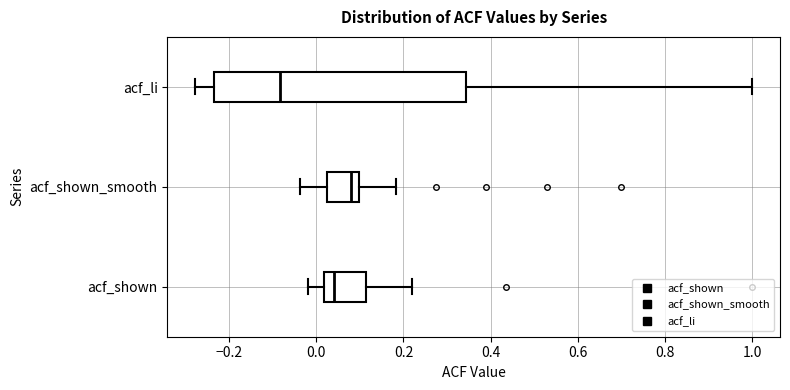

Reading bottom to top, transcribe this box plot: for each box, give where its median line is, the range the box spans, and where its two whiskers end, as read against the x-axis. The values are not printed on the chart, so give them approximately, as read against the axis.

acf_shown: median 0.04, box 0.02 to 0.12, whiskers -0.02 to 0.22
acf_shown_smooth: median 0.08, box 0.02 to 0.10, whiskers -0.04 to 0.18
acf_li: median -0.08, box -0.24 to 0.34, whiskers -0.28 to 1.00